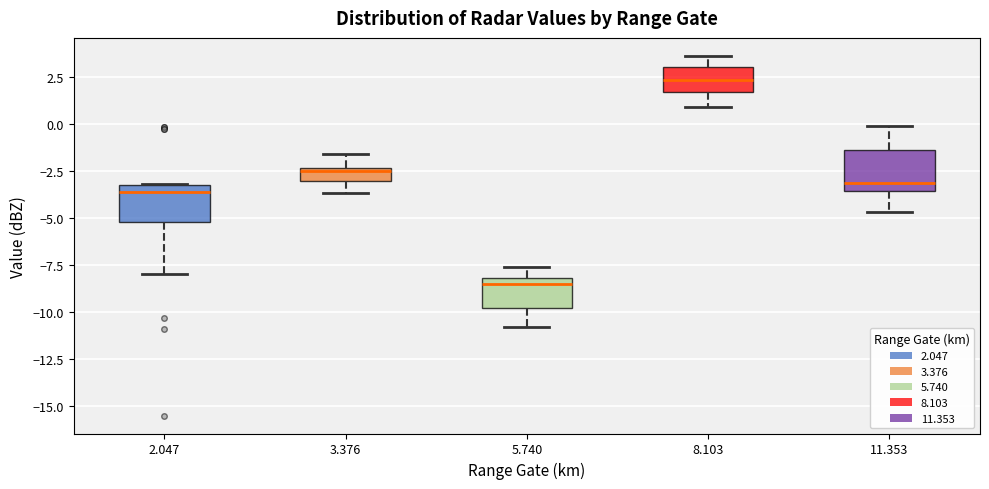

Which box has the lowest median line?

5.740